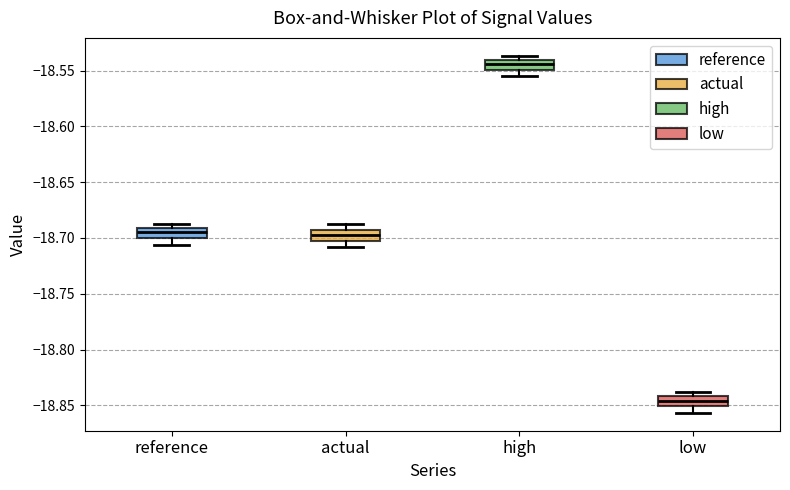

Which box has the highest median line?

high